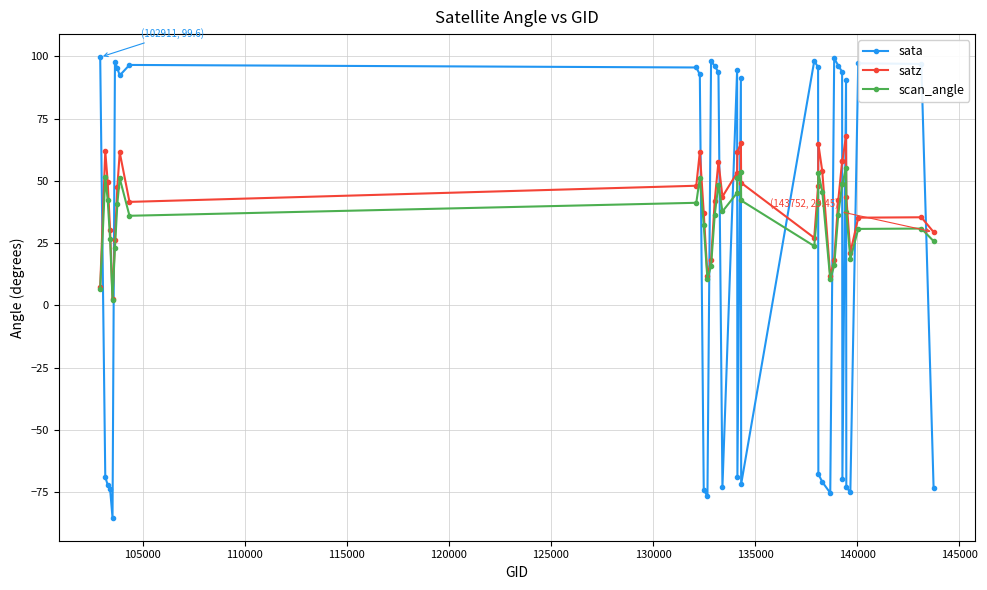

Which series has the largest total across all categories?

satz